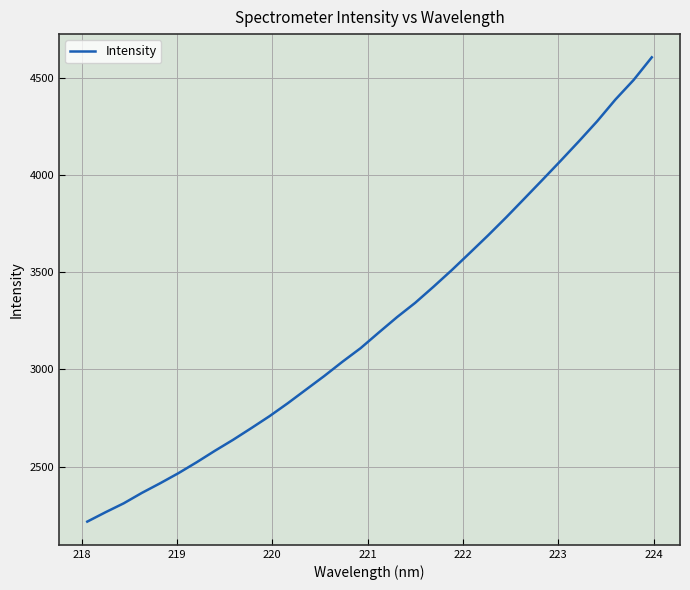

Is this an area chart (filled region under the line)?

No